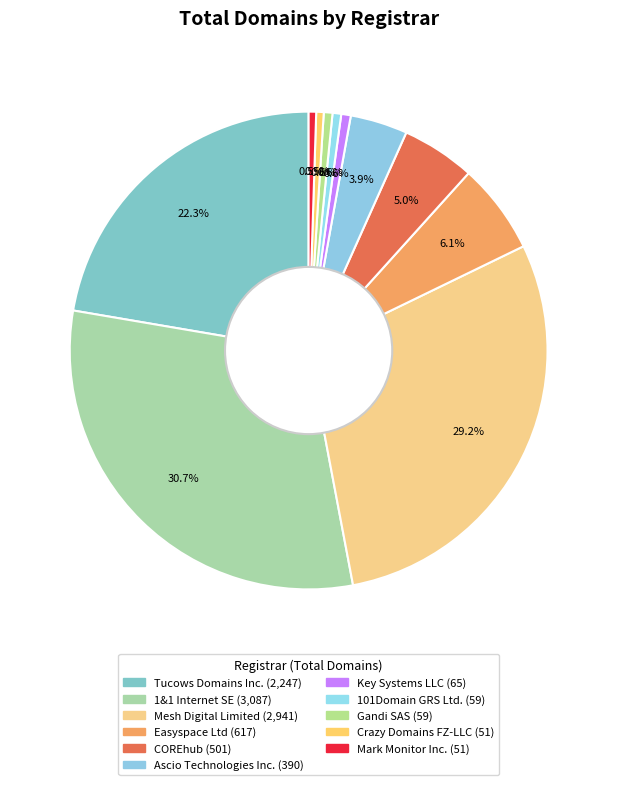

Does Mark Monitor Inc. account for over 50% of the chart?

No